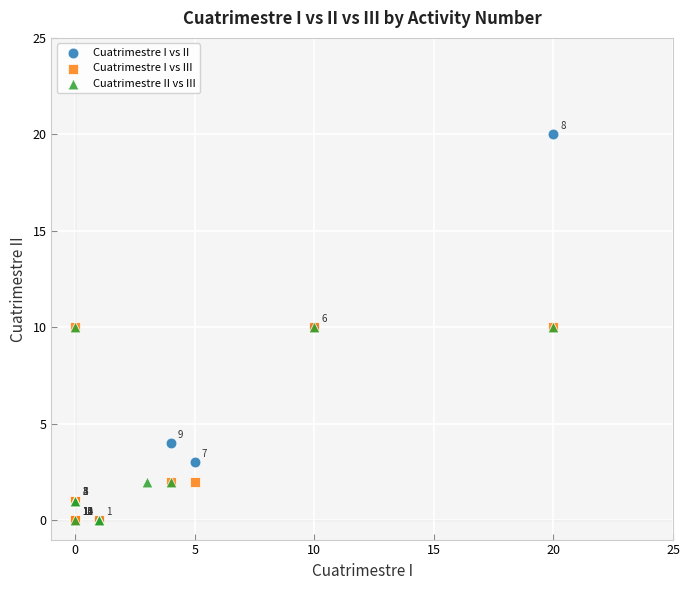

What are all the series names shown in the legend?

Cuatrimestre I vs II, Cuatrimestre I vs III, Cuatrimestre II vs III